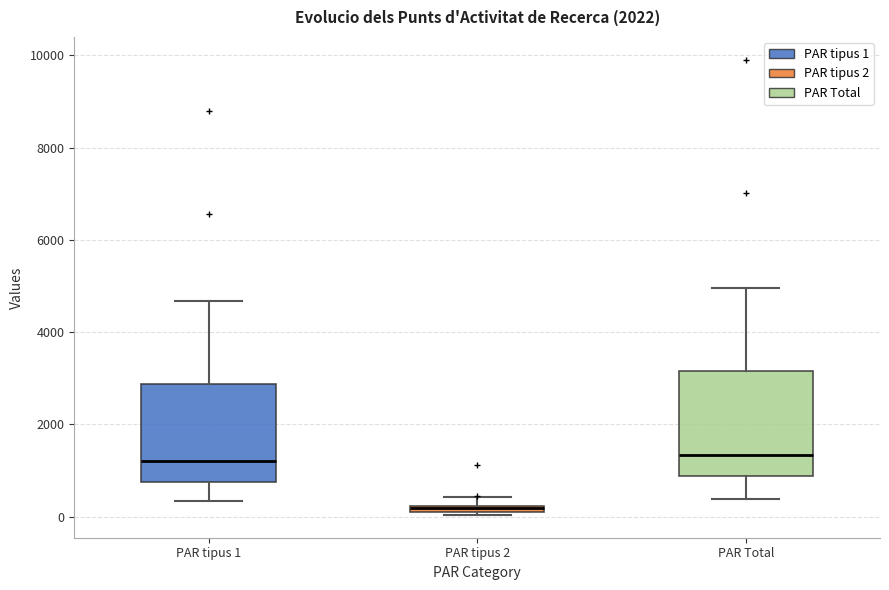

Where is the lower edge of the box for PAR tipus 2 on the y-axis? The values are not printed on the chart, so give them approximately, as read against the axis.

0